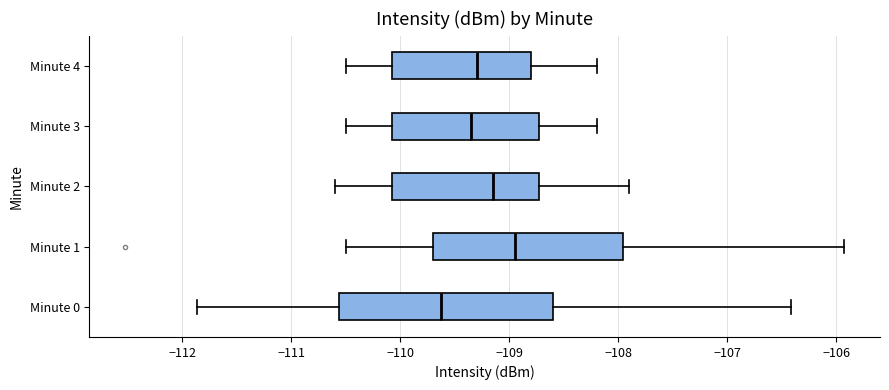

Which box has the furthest to the left median line?

Minute 0